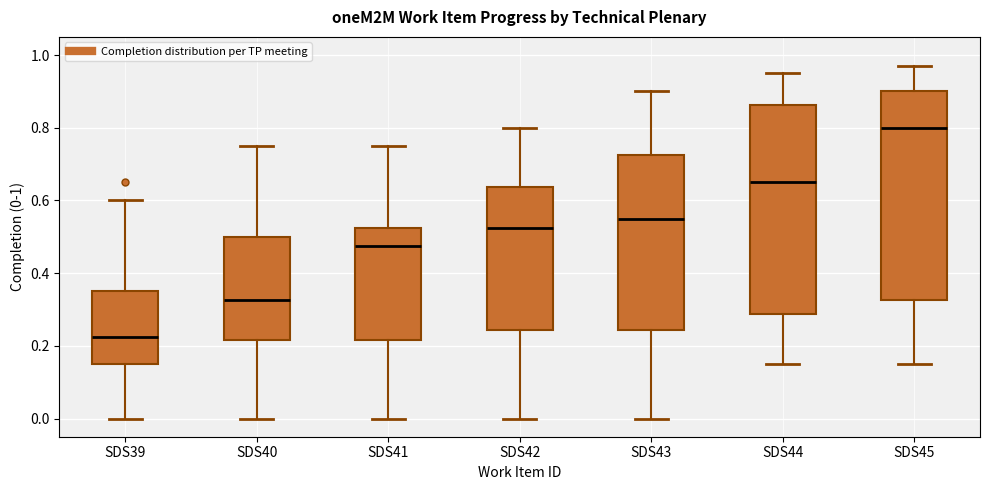

Reading left to right, read every box against the y-axis: the position of its median line, the range the box covers, and the ends of its whiskers. The values are not printed on the chart, so give them approximately, as read against the axis.

SDS39: median 0.22, box 0.16 to 0.36, whiskers 0.00 to 0.60
SDS40: median 0.32, box 0.22 to 0.50, whiskers 0.00 to 0.76
SDS41: median 0.48, box 0.22 to 0.52, whiskers 0.00 to 0.76
SDS42: median 0.52, box 0.24 to 0.64, whiskers 0.00 to 0.80
SDS43: median 0.56, box 0.24 to 0.72, whiskers 0.00 to 0.90
SDS44: median 0.66, box 0.28 to 0.86, whiskers 0.16 to 0.96
SDS45: median 0.80, box 0.32 to 0.90, whiskers 0.16 to 0.98